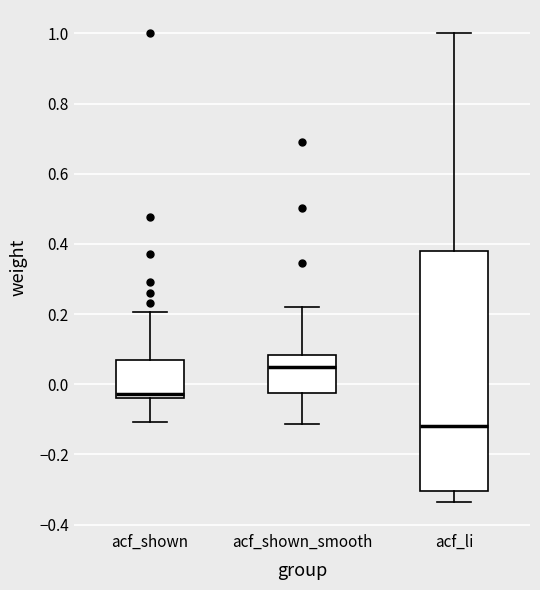

Comparing the boxes themselves (not the whiskers), which one is the tallest?

acf_li